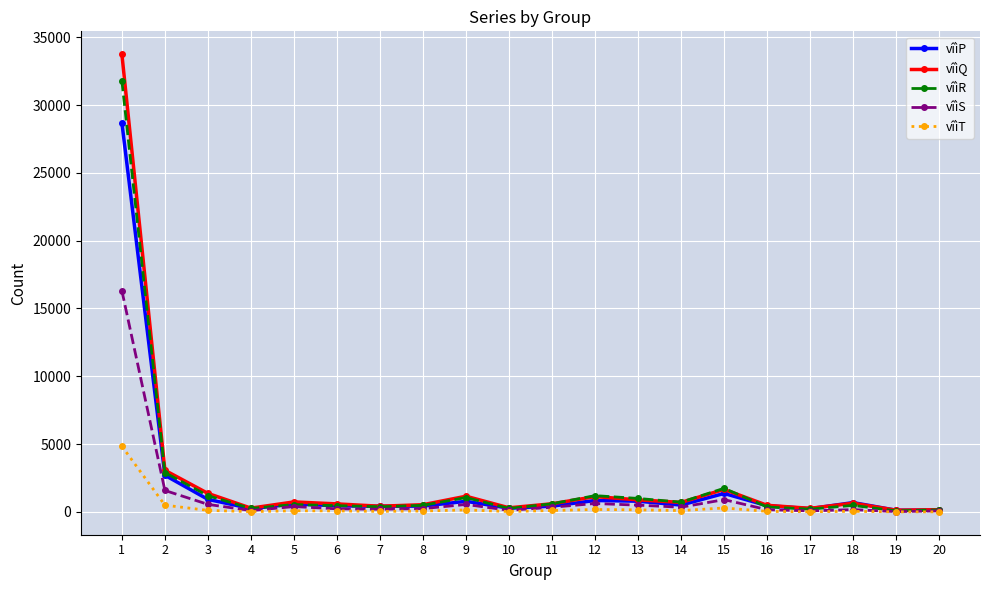

True or false: vîìS has more than 2 points higher than both neighbors.

True